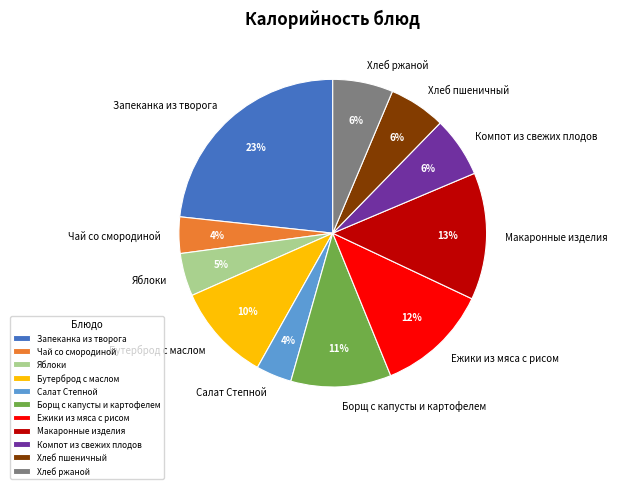

True or false: Хлеб пшеничный accounts for 1% of the total.

False